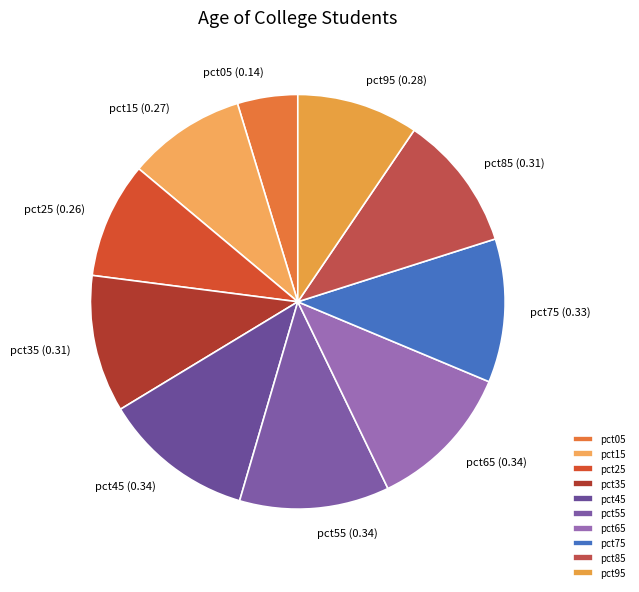

Count the number of slices in the pie.

10